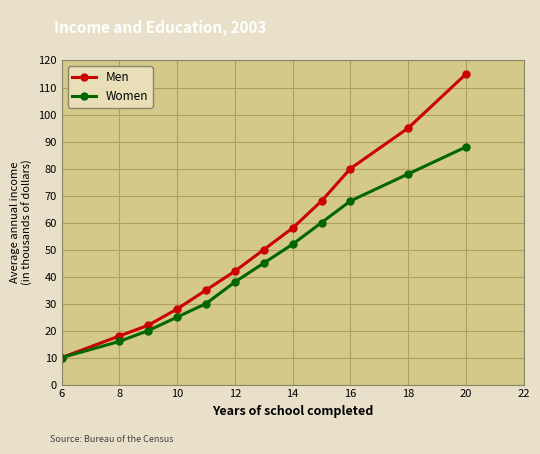

Which series has the widest spread of values?

Men